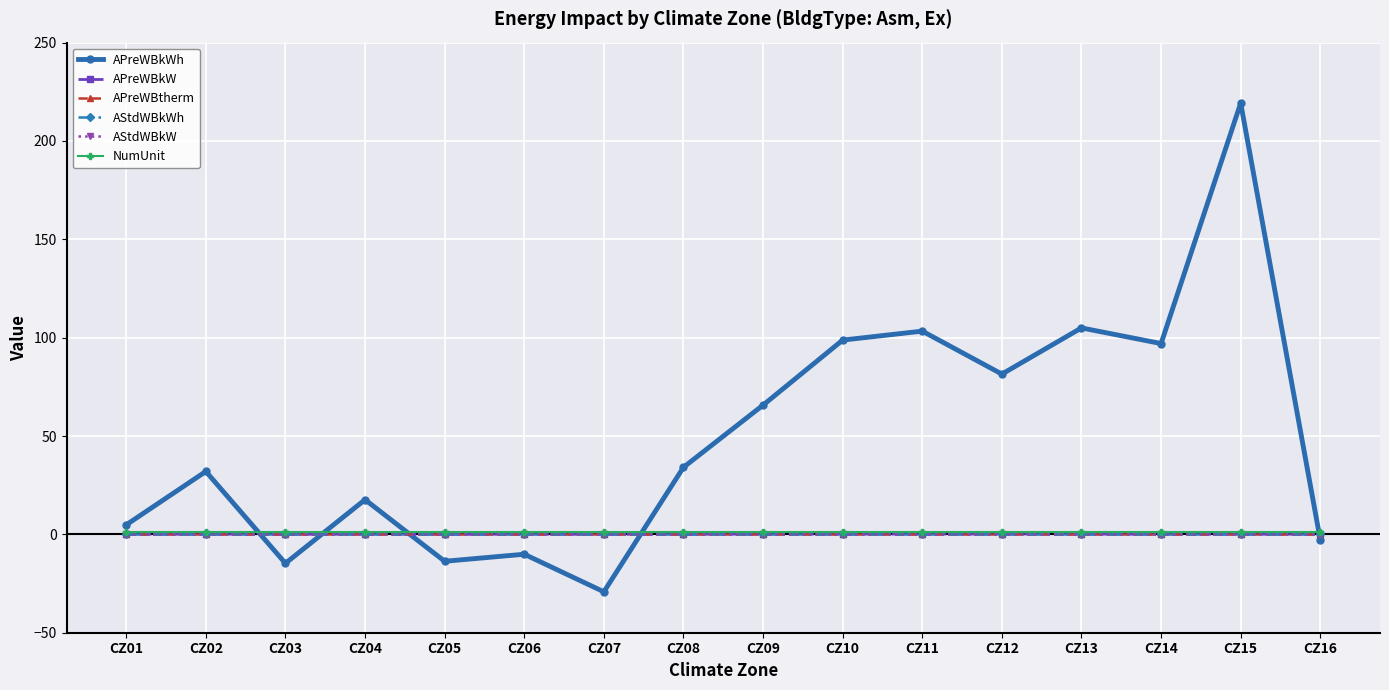

What is the sum of the NumUnit values at CZ13 and CZ16?

2.0